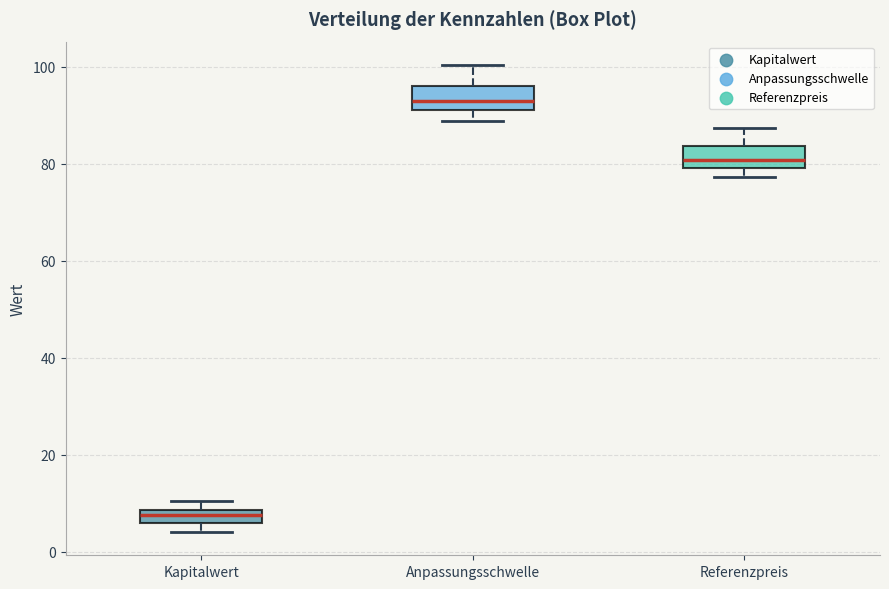

Which box has the lowest median line?

Kapitalwert